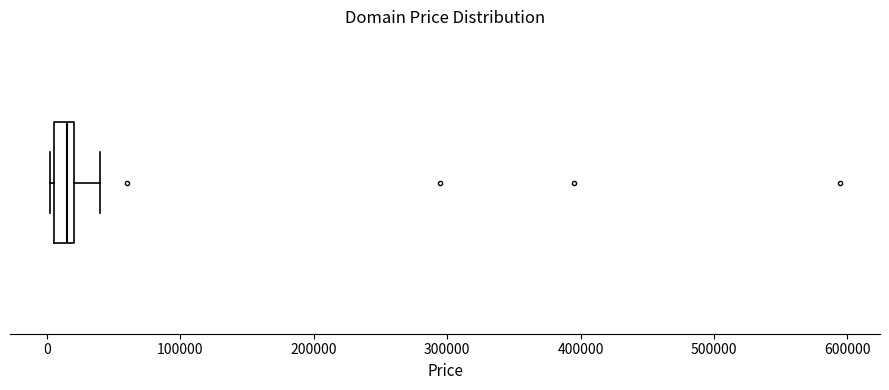

Transcribe this box plot: give where the median line is, the range the box spans, and where the two whiskers end, as read against the x-axis. The values are not printed on the chart, so give them approximately, as read against the axis.

median 10000, box 0 to 20000, whiskers 0 to 40000